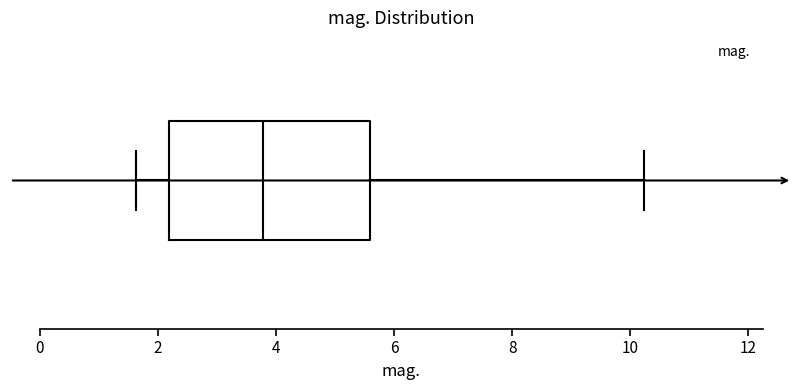

Transcribe this box plot: give where the median line is, the range the box spans, and where the two whiskers end, as read against the x-axis. The values are not printed on the chart, so give them approximately, as read against the axis.

median 3.8, box 2.2 to 5.6, whiskers 1.6 to 10.2